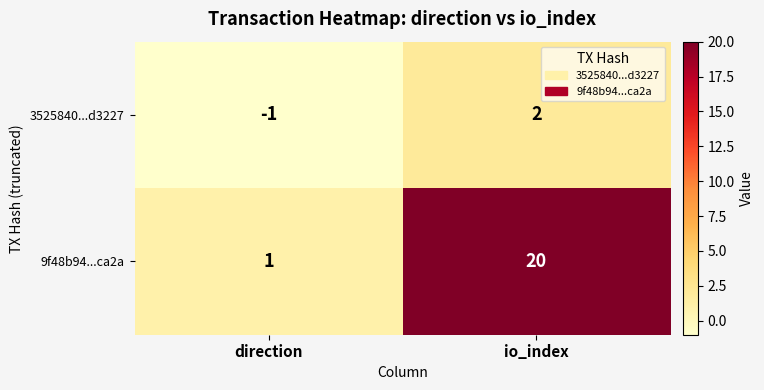

What is the greatest value displayed?

20